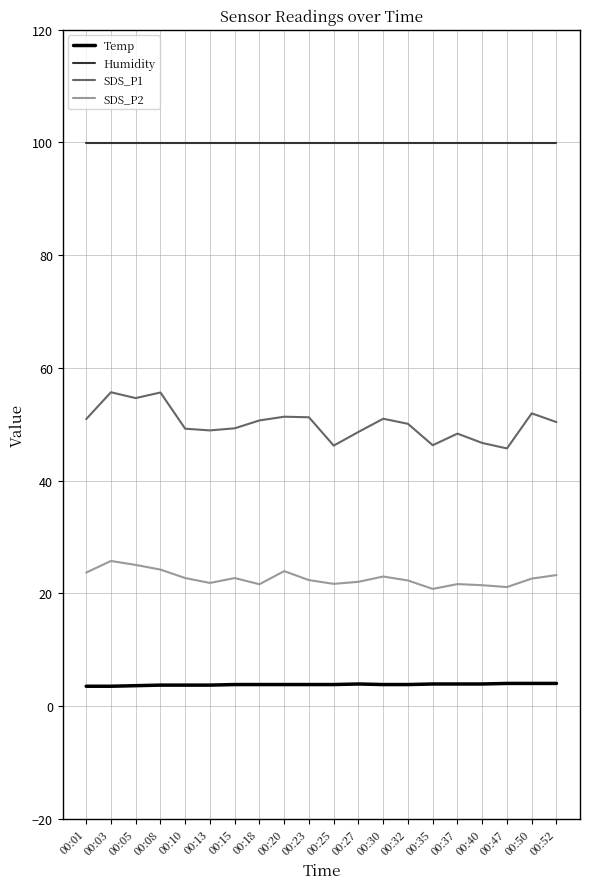

True or false: SDS_P1 and SDS_P2 cross at least once.

False